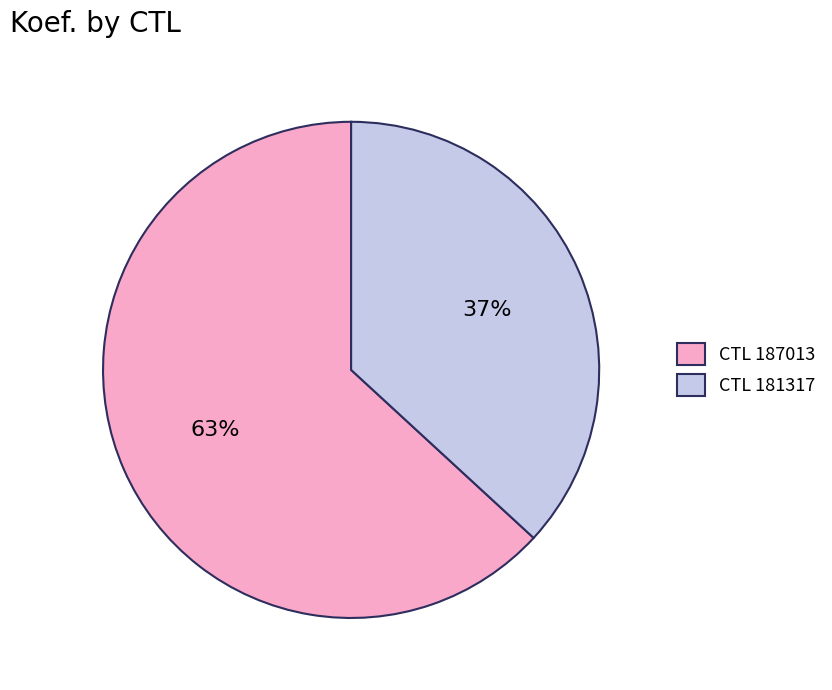

Which category has the smallest portion of the pie?

CTL 181317